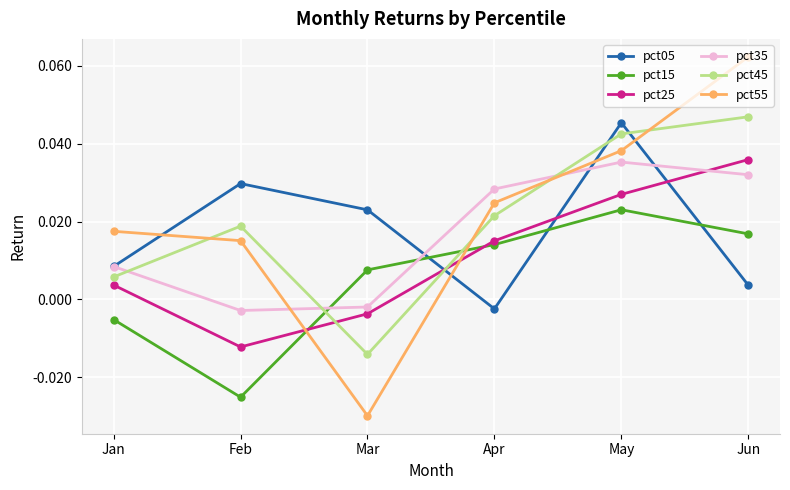

Count the pct55 values in the range 0 to 1.

5